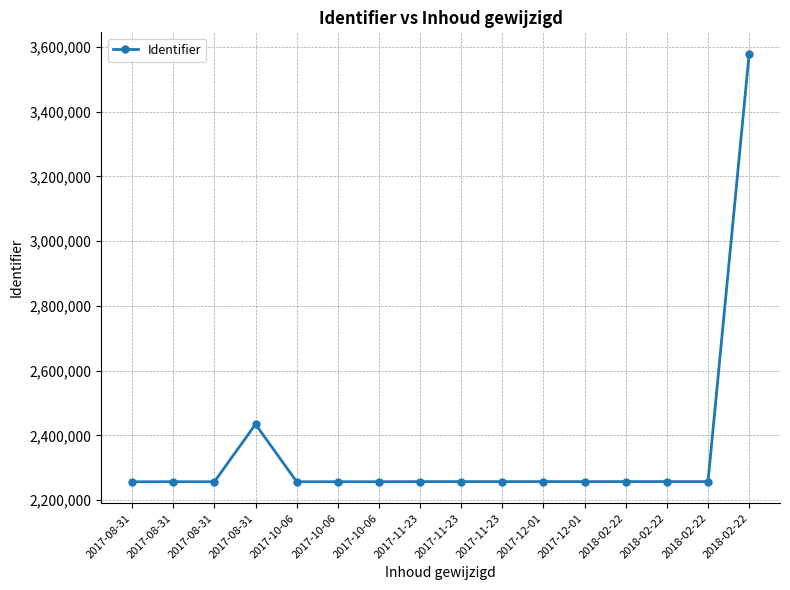

How many data points does each series have?

16